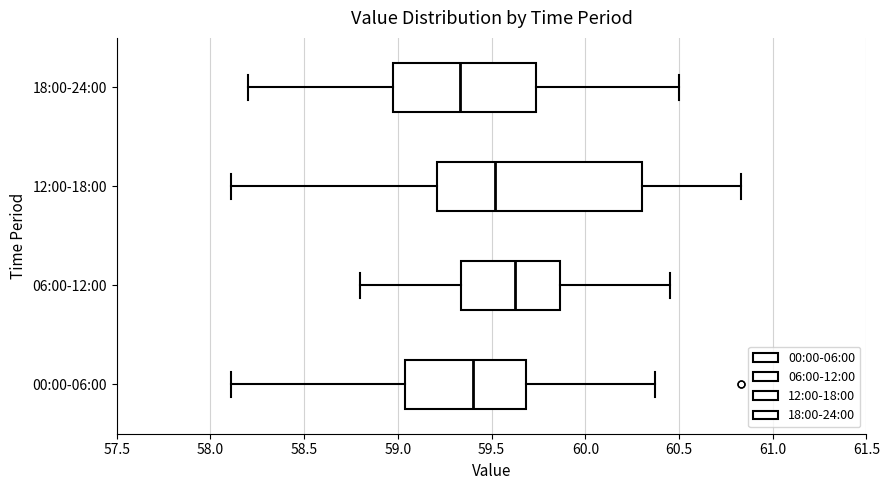

Where does the right whisker of the box for 12:00-18:00 end on the x-axis? The values are not printed on the chart, so give them approximately, as read against the axis.

60.85